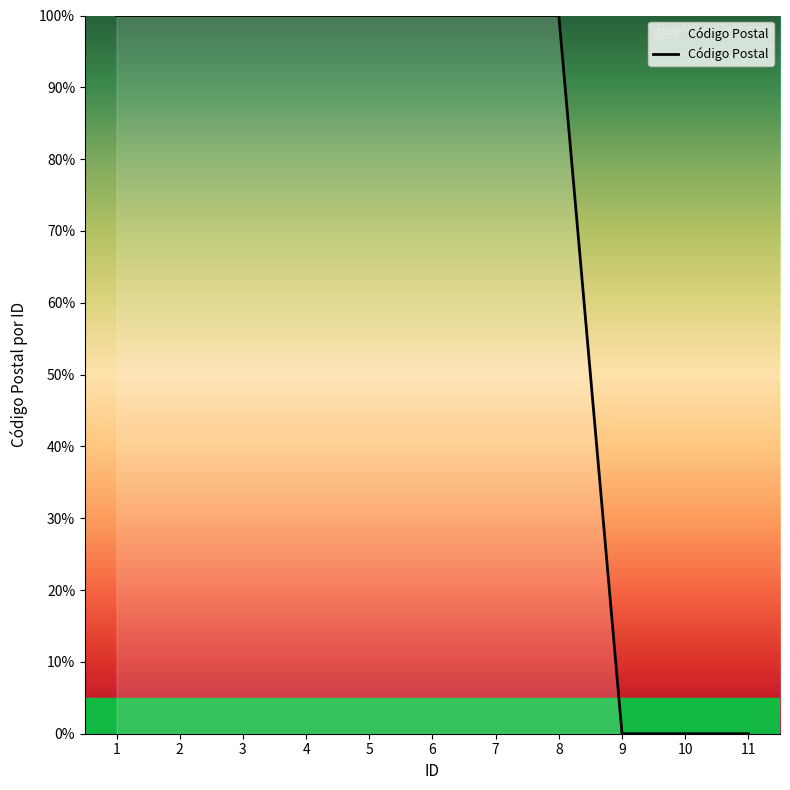

What is the approximate value at 7, to the nearest 10?

100